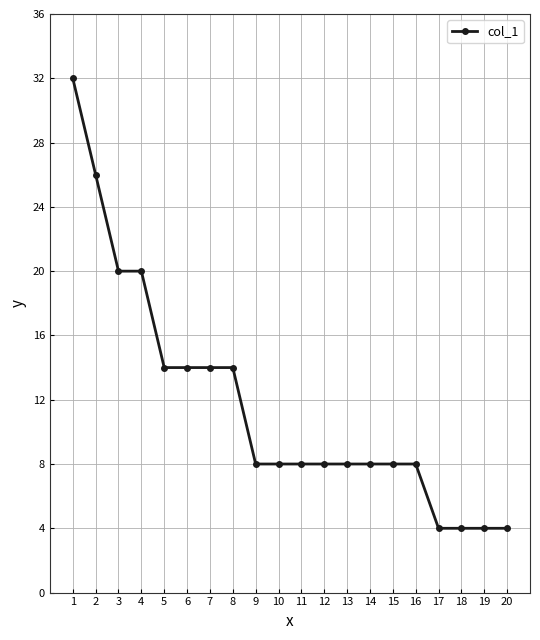

Is this an area chart (filled region under the line)?

No